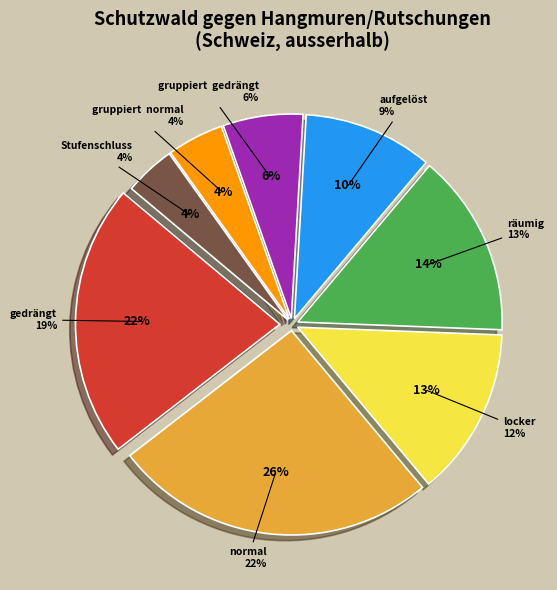

Which slice is the largest?

normal